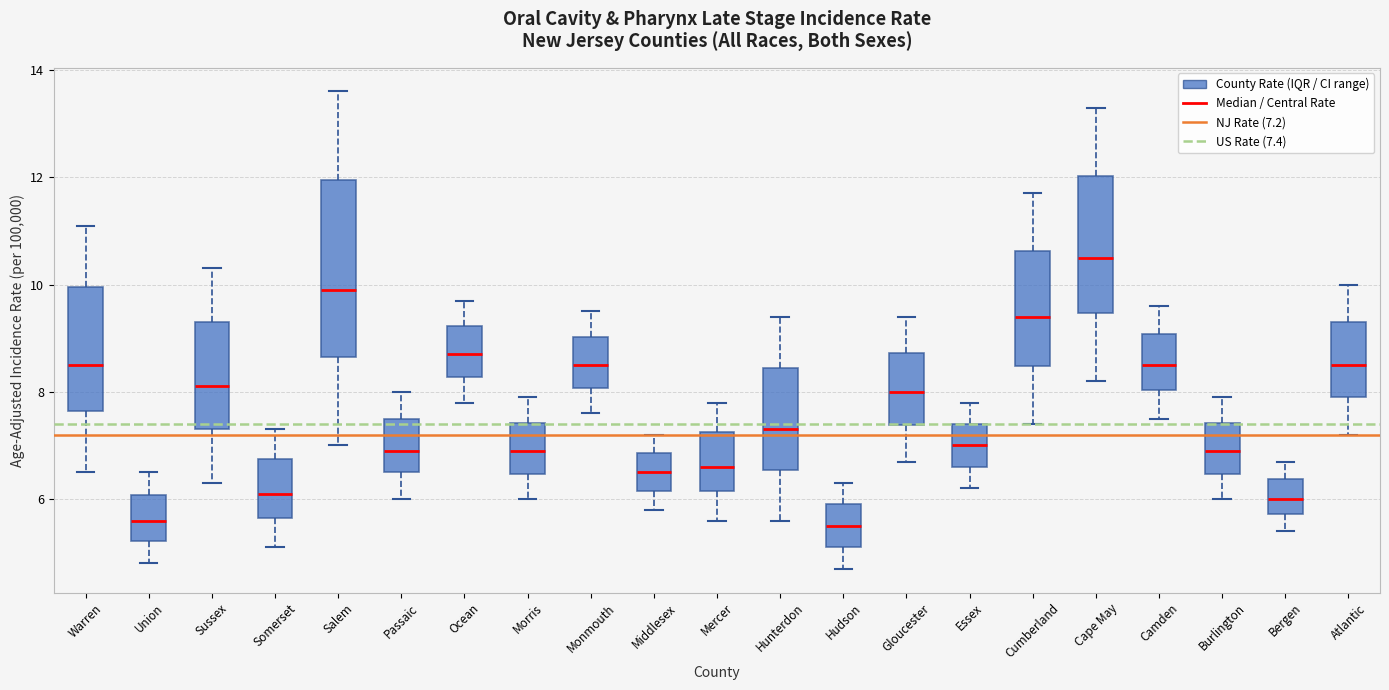

Reading left to right, transcribe this box plot: for each box, give where its median line is, the range the box spans, and where its two whiskers end, as read against the y-axis. The values are not printed on the chart, so give them approximately, as read against the axis.

Warren: median 8.6, box 7.6 to 10.0, whiskers 6.6 to 11.2
Union: median 5.6, box 5.2 to 6.0, whiskers 4.8 to 6.6
Sussex: median 8.2, box 7.4 to 9.4, whiskers 6.4 to 10.4
Somerset: median 6.2, box 5.6 to 6.8, whiskers 5.2 to 7.4
Salem: median 10.0, box 8.6 to 12.0, whiskers 7.0 to 13.6
Passaic: median 7.0, box 6.6 to 7.6, whiskers 6.0 to 8.0
Ocean: median 8.8, box 8.2 to 9.2, whiskers 7.8 to 9.8
Morris: median 7.0, box 6.4 to 7.4, whiskers 6.0 to 8.0
Monmouth: median 8.6, box 8.0 to 9.0, whiskers 7.6 to 9.6
Middlesex: median 6.6, box 6.2 to 6.8, whiskers 5.8 to 7.2
Mercer: median 6.6, box 6.2 to 7.2, whiskers 5.6 to 7.8
Hunterdon: median 7.4, box 6.6 to 8.4, whiskers 5.6 to 9.4
Hudson: median 5.6, box 5.2 to 6.0, whiskers 4.8 to 6.4
Gloucester: median 8.0, box 7.4 to 8.8, whiskers 6.8 to 9.4
Essex: median 7.0, box 6.6 to 7.4, whiskers 6.2 to 7.8
Cumberland: median 9.4, box 8.4 to 10.6, whiskers 7.4 to 11.8
Cape May: median 10.6, box 9.4 to 12.0, whiskers 8.2 to 13.4
Camden: median 8.6, box 8.0 to 9.0, whiskers 7.6 to 9.6
Burlington: median 7.0, box 6.4 to 7.4, whiskers 6.0 to 8.0
Bergen: median 6.0, box 5.8 to 6.4, whiskers 5.4 to 6.8
Atlantic: median 8.6, box 8.0 to 9.4, whiskers 7.2 to 10.0